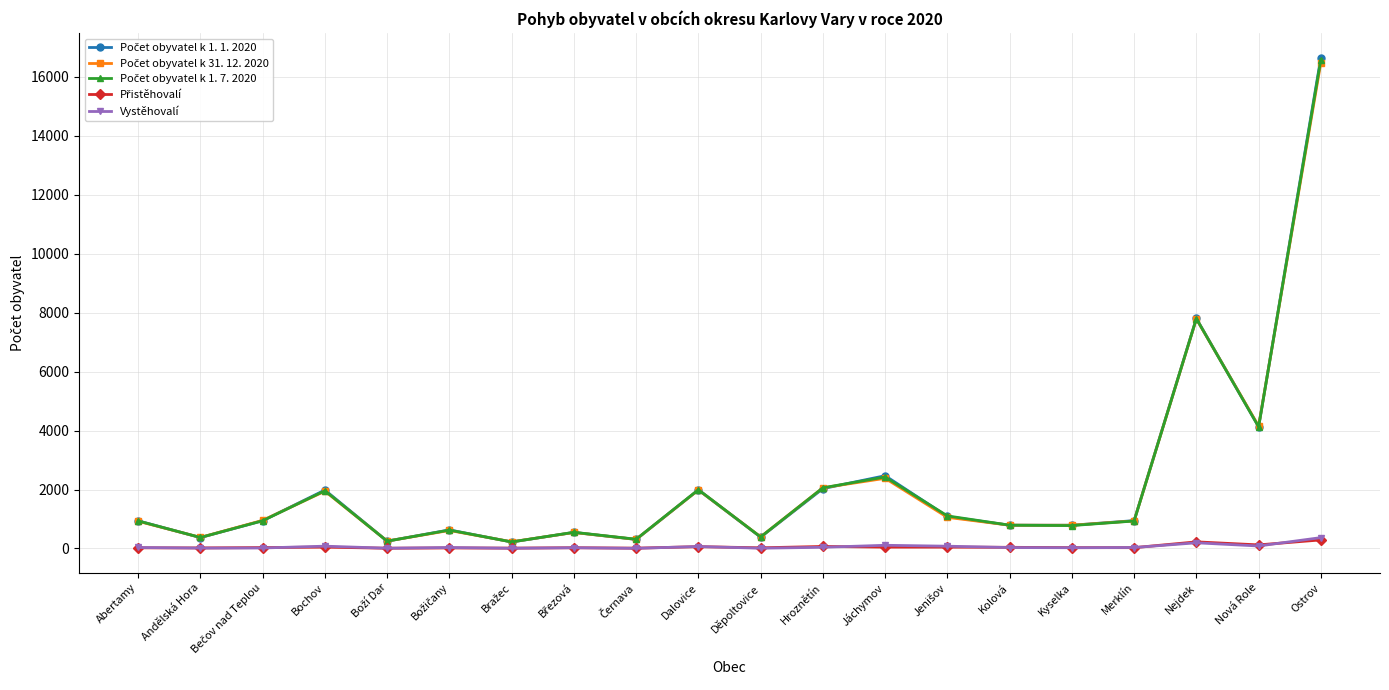

At which category is the sum across all series the highest?

Ostrov